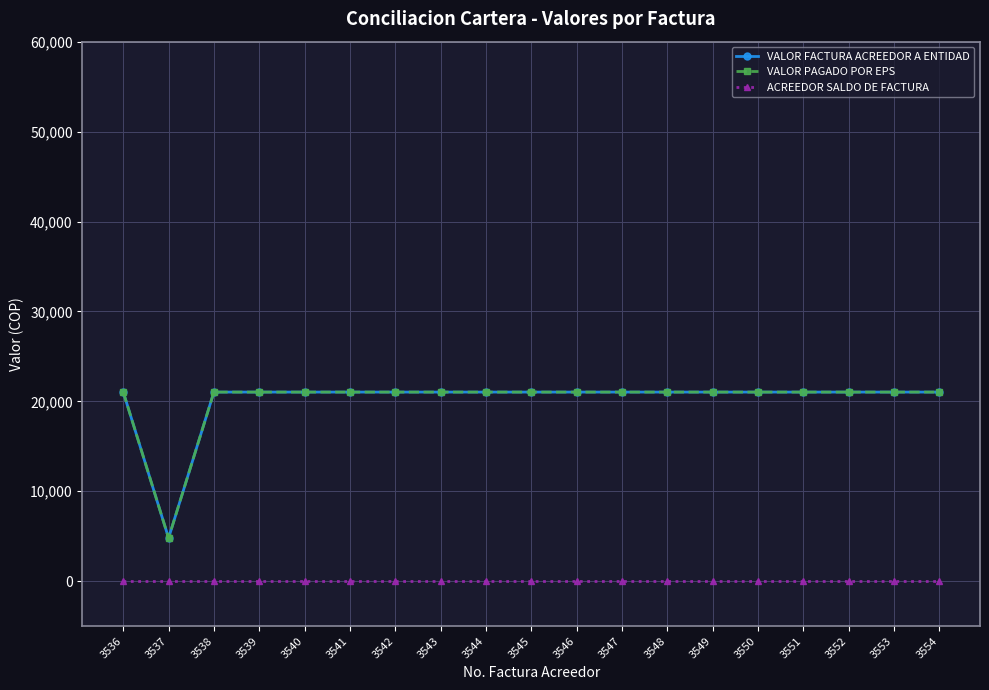

At which category does the chart reach its minimum across all series?

3536